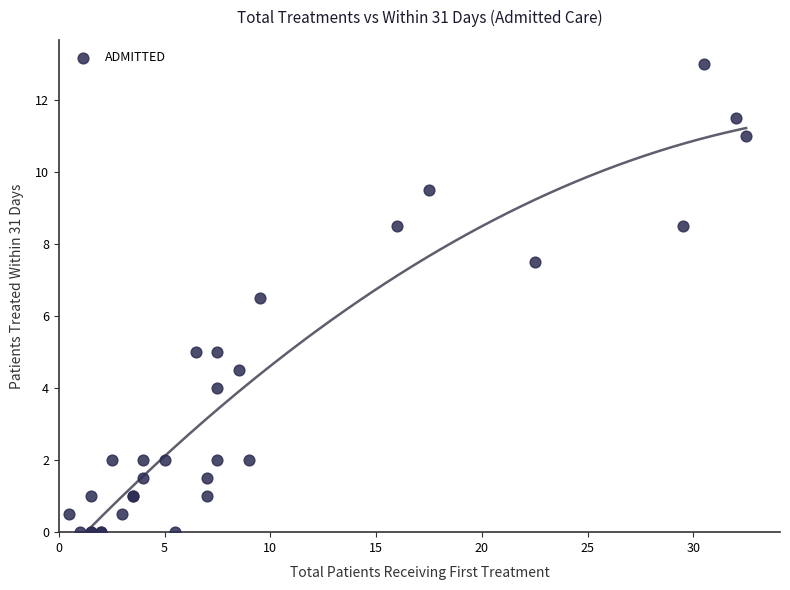

What Y value in the scatter plot is closest to 6?

6.5